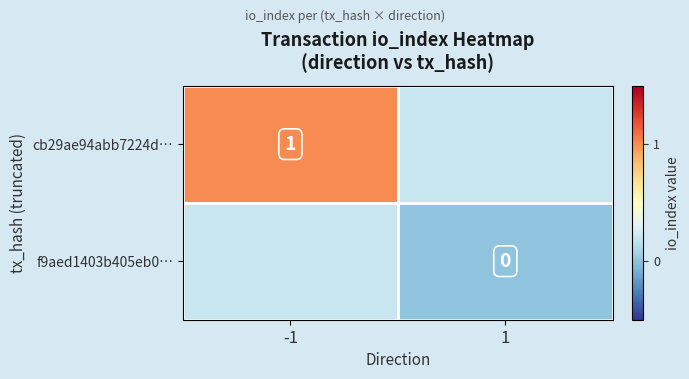

The cb29ae94abb7224d… series shows 1 at -1. True or false?

True